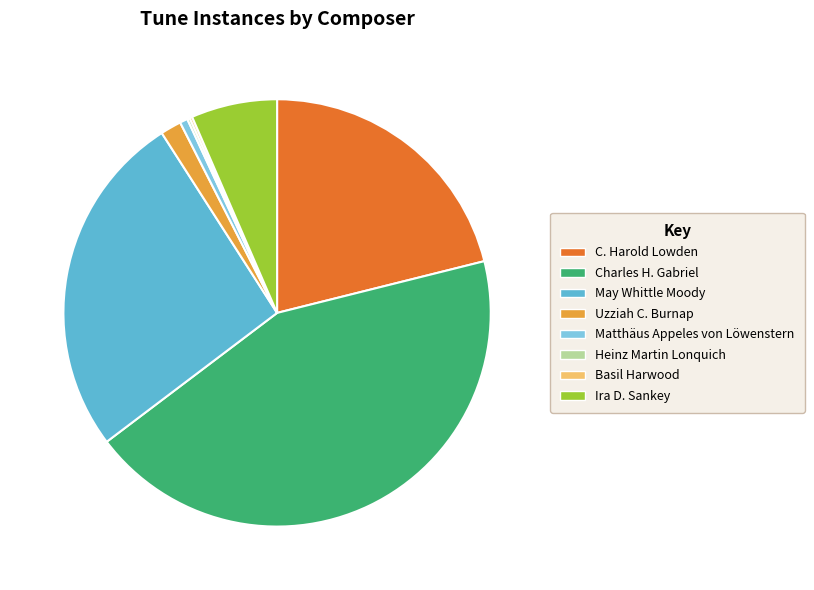

True or false: C. Harold Lowden accounts for 15% of the total.

False